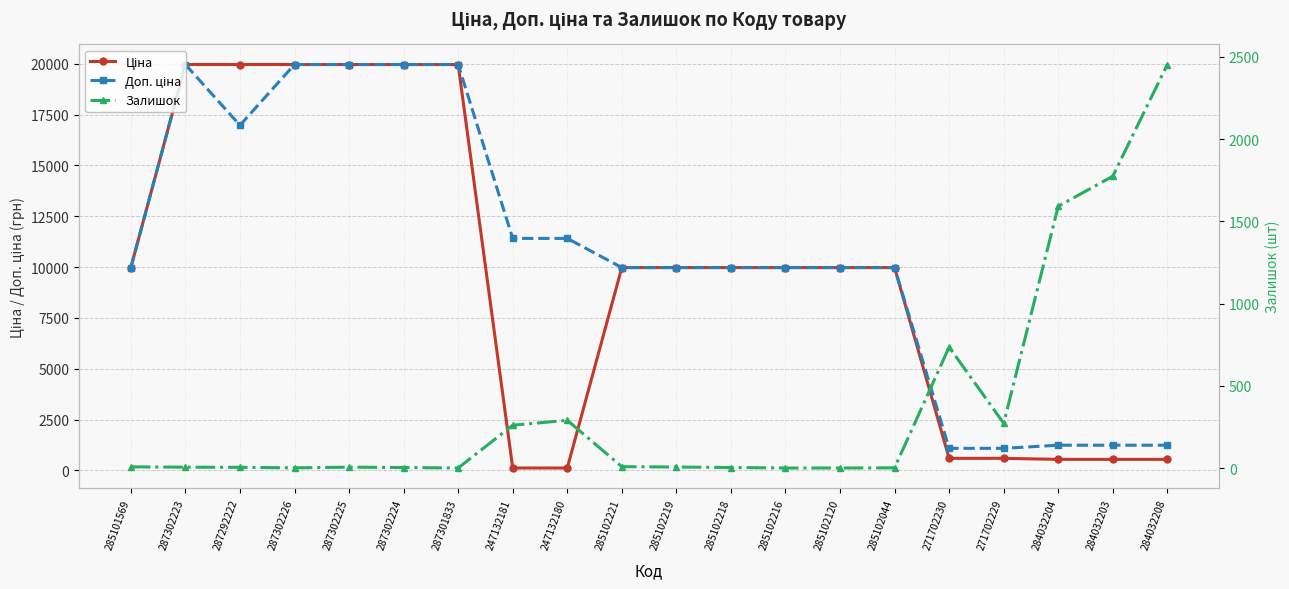

At which label does Доп. ціна reach its peak?

287302223